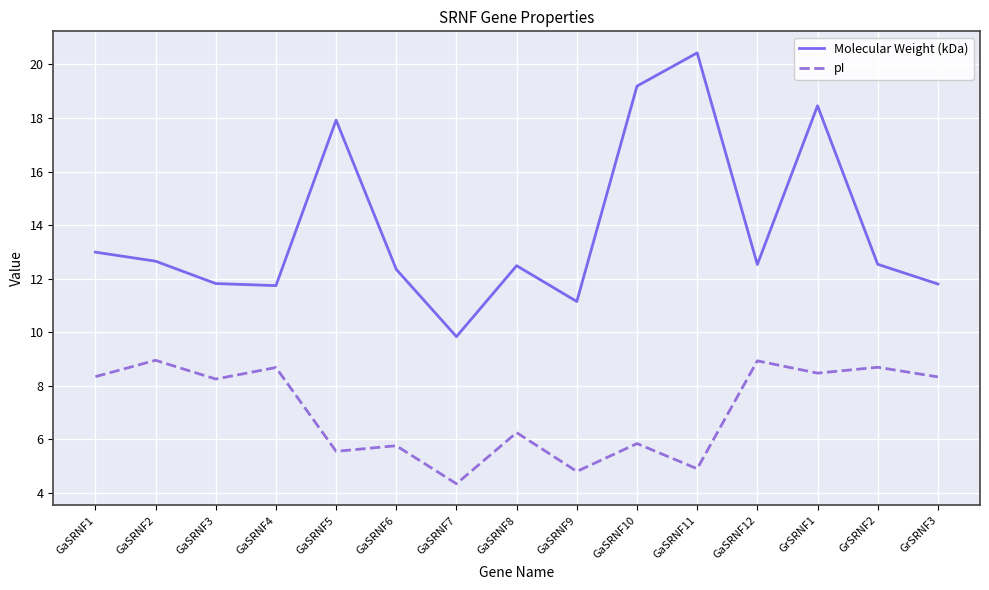

What is the difference between the highest and lowest values at GaSRNF6?

6.6